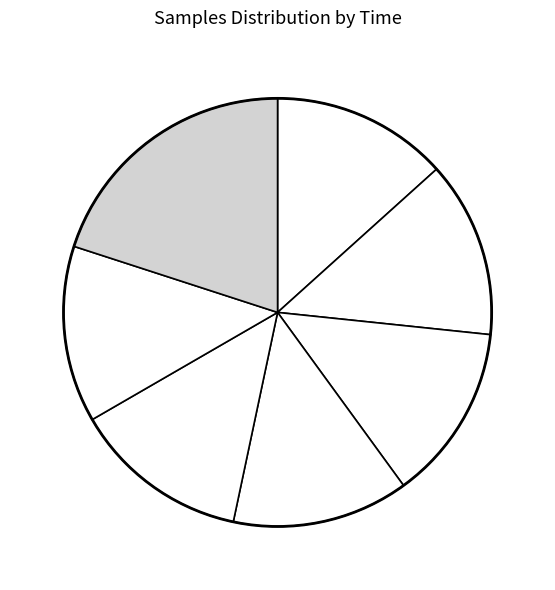

How many slices are in this pie chart?

7